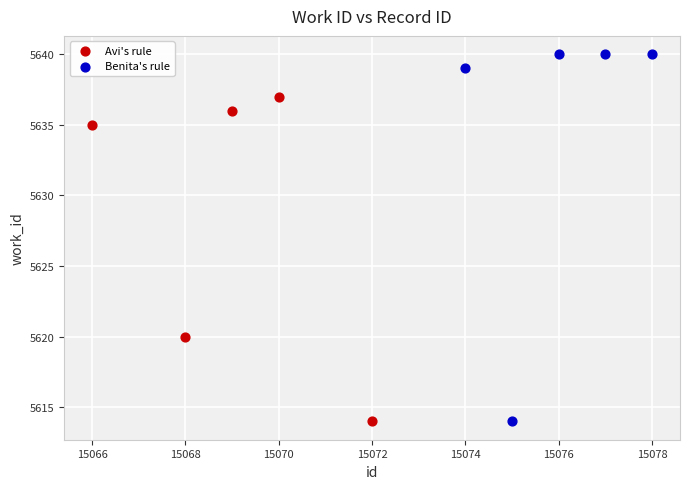

Which series has the largest Y range (max minus min)?

Benita's rule